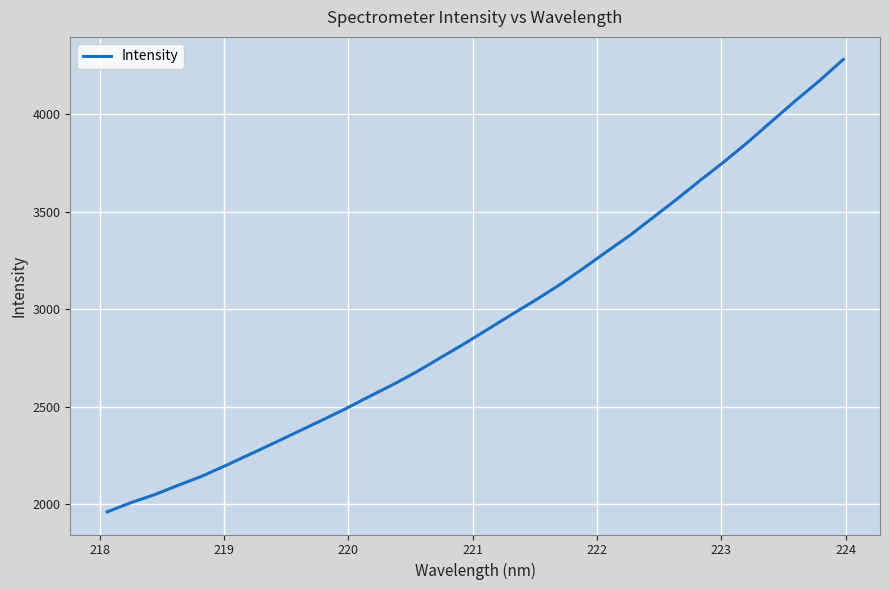

What is the difference between the maximum and minimum values?

2321.3